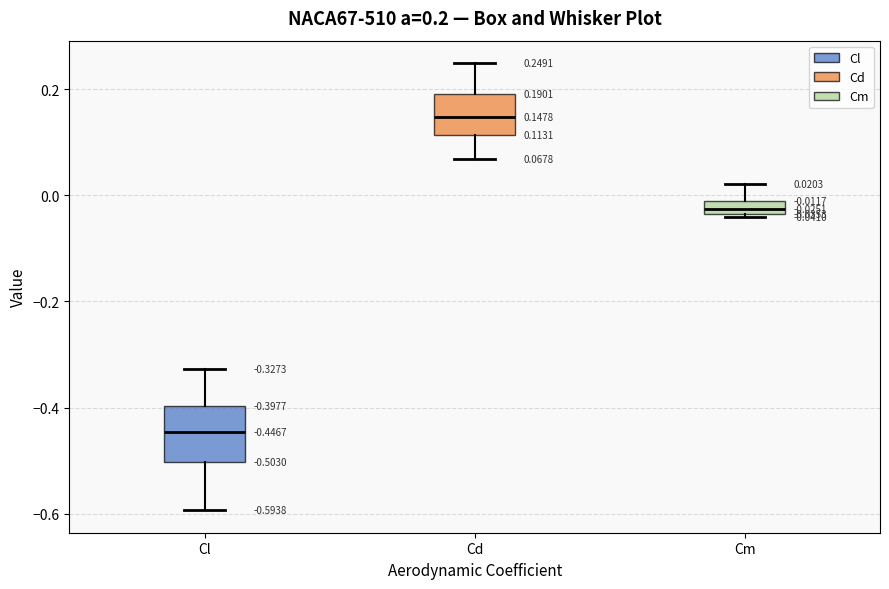

Which box has the lowest median line?

Cl